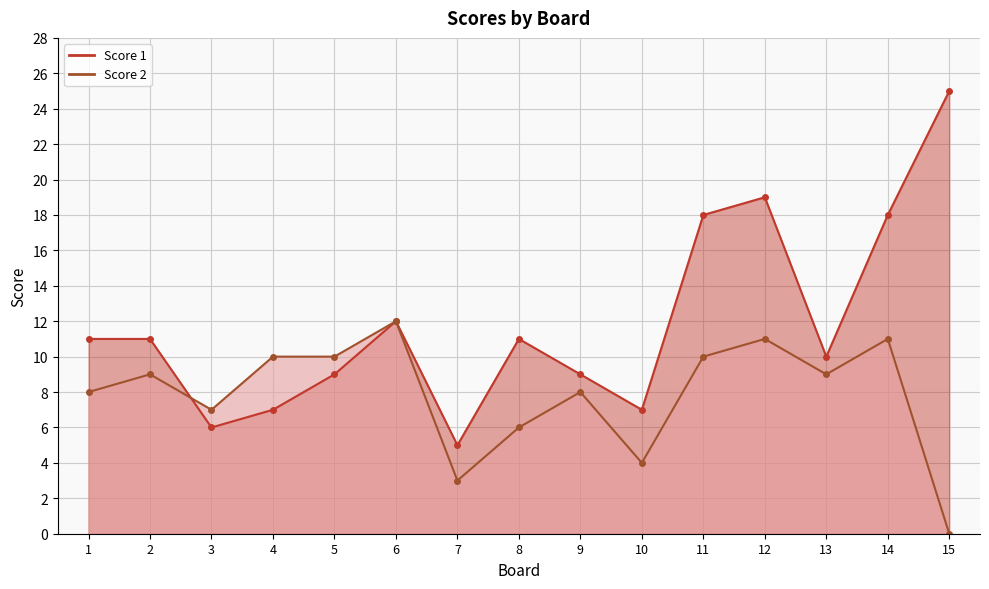

In Score 2, how many points are higher than both neighbors (excluding endpoints)?

5